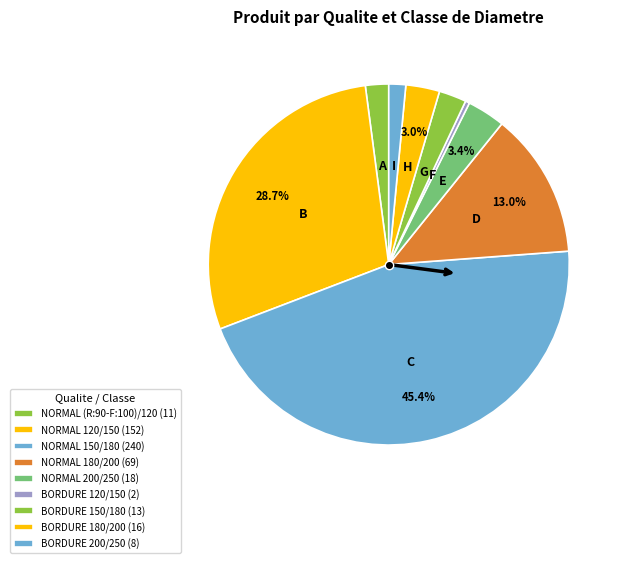

Does NORMAL 200/250 account for over 50% of the chart?

No